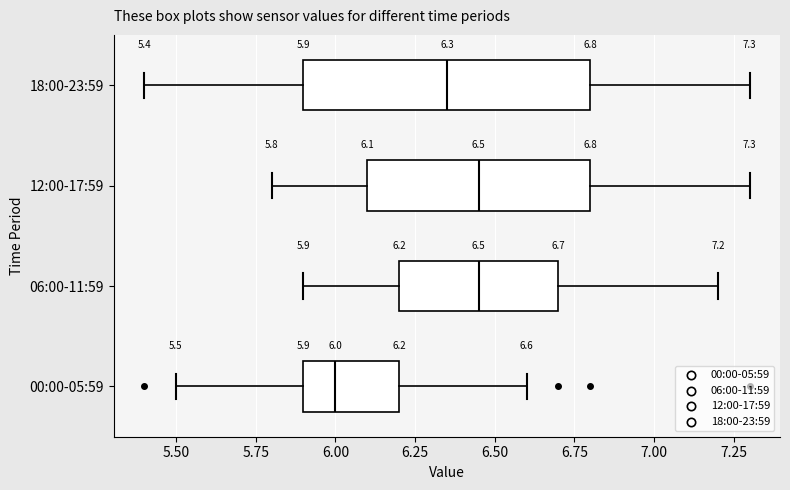

Comparing the boxes themselves (not the whiskers), which one is the widest?

18:00-23:59